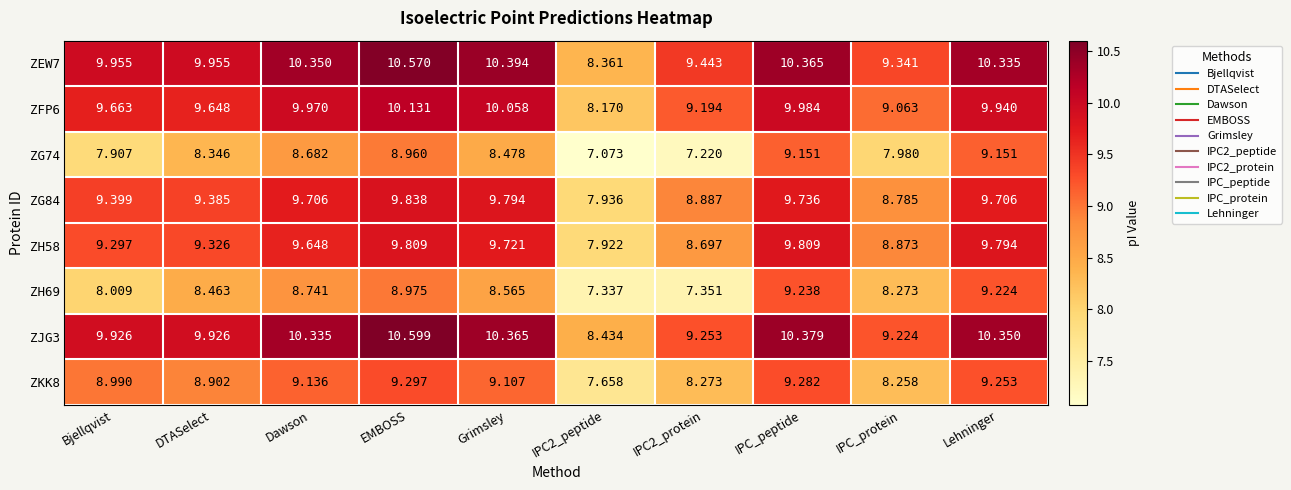

At which category is the sum across all series the highest?

EMBOSS